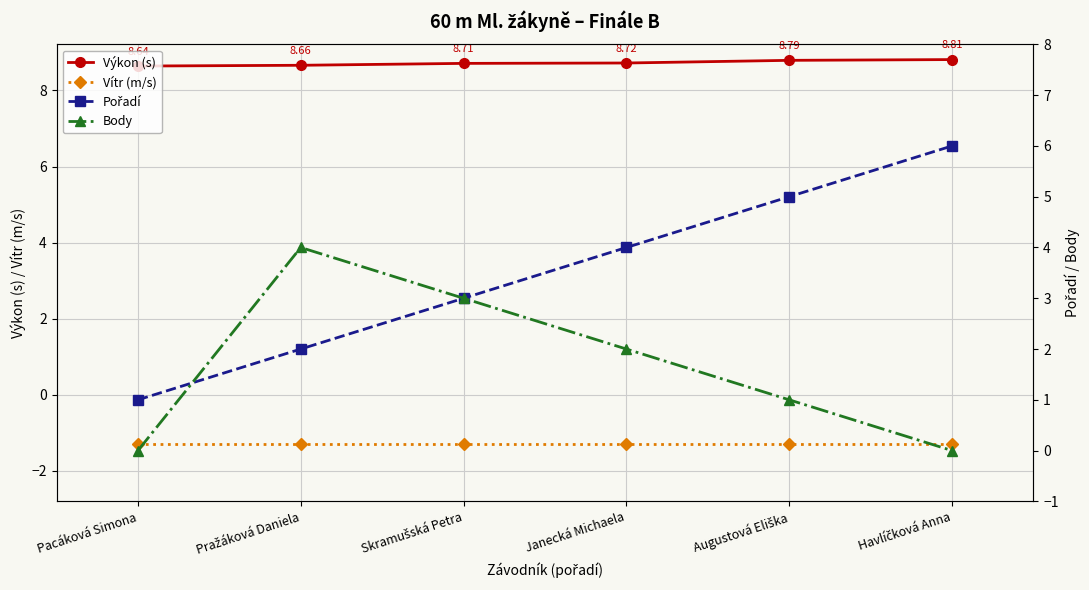

How many lines are shown in the chart?

4